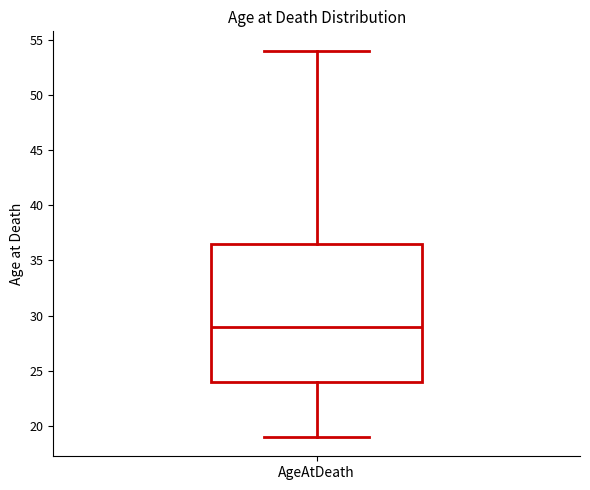

Where does the upper whisker of the box for AgeAtDeath end on the y-axis? The values are not printed on the chart, so give them approximately, as read against the axis.

54.0